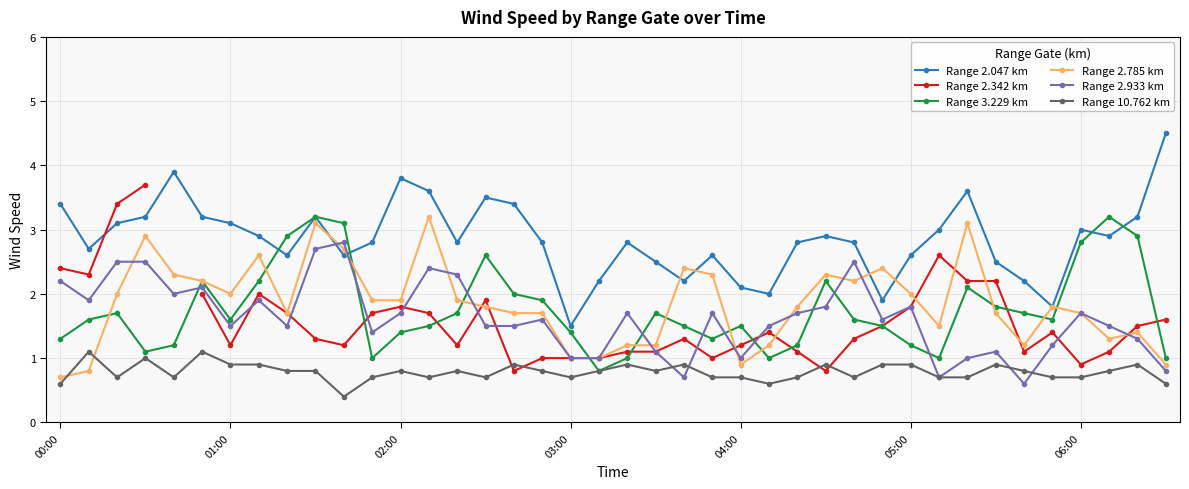

Which series ends up on top after the final intersection of Range 2.785 km and Range 2.047 km?

Range 2.047 km